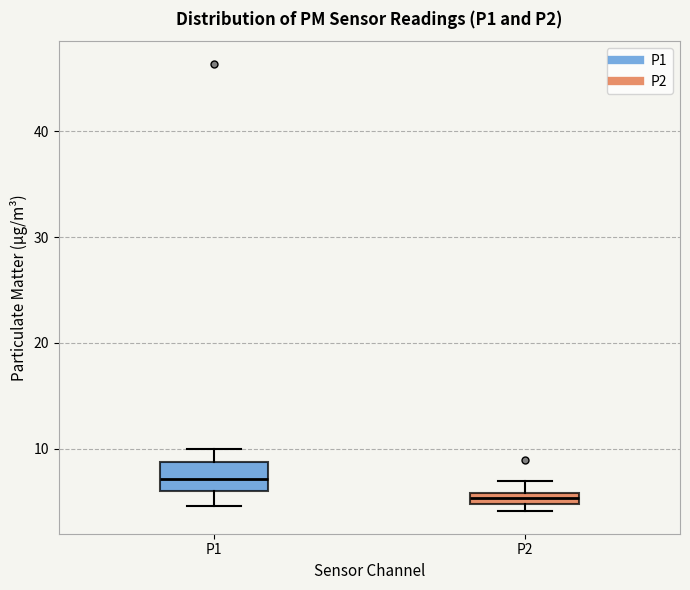

Comparing the boxes themselves (not the whiskers), which one is the tallest?

P1